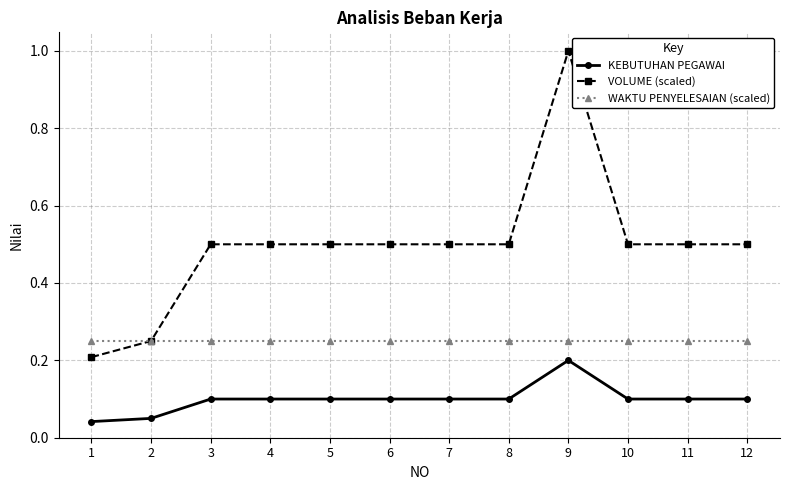

What is the value of the VOLUME (scaled) point at the 5th from the left?

0.5